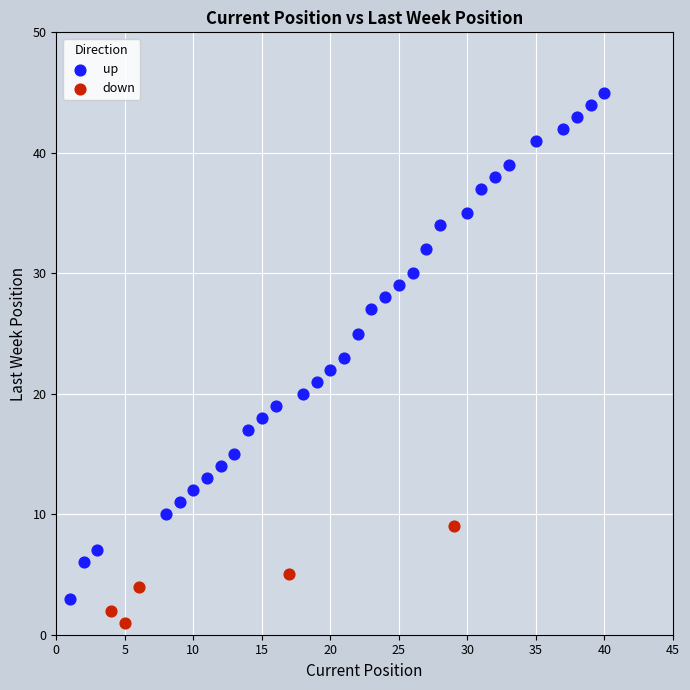

Which series has the widest spread of Y values?

up